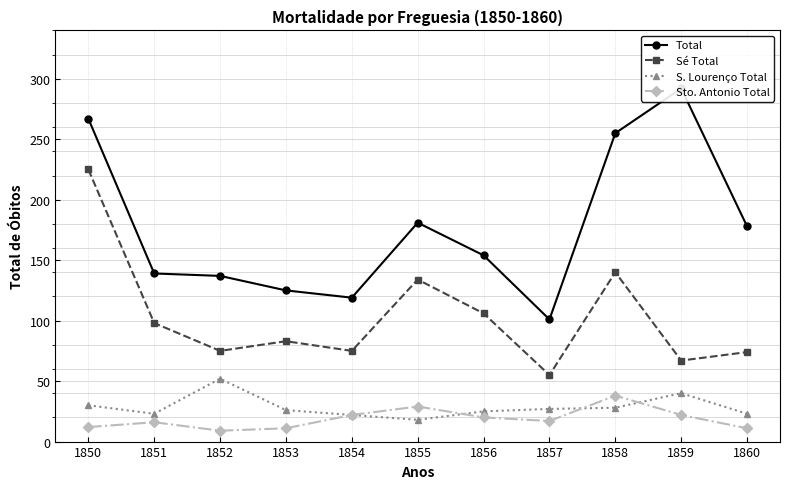

Read the Total value at 1851.

139